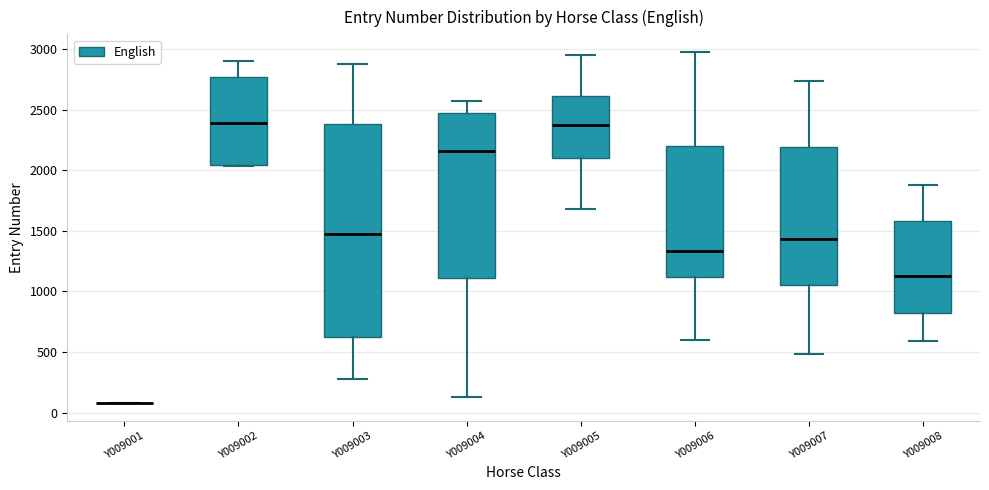

Which box is the tallest, from its lower edge to its upper edge?

Y009003